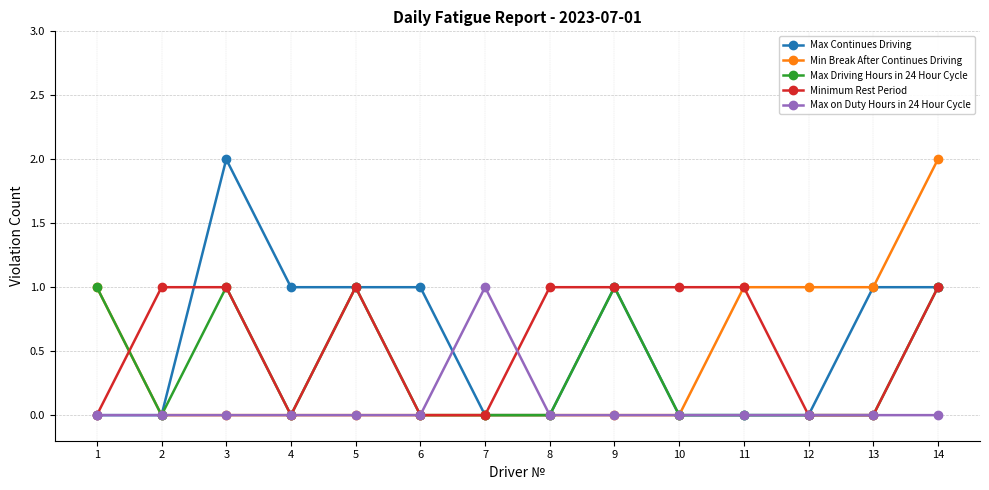

What is the approximate value of Max Continues Driving at 14?

1